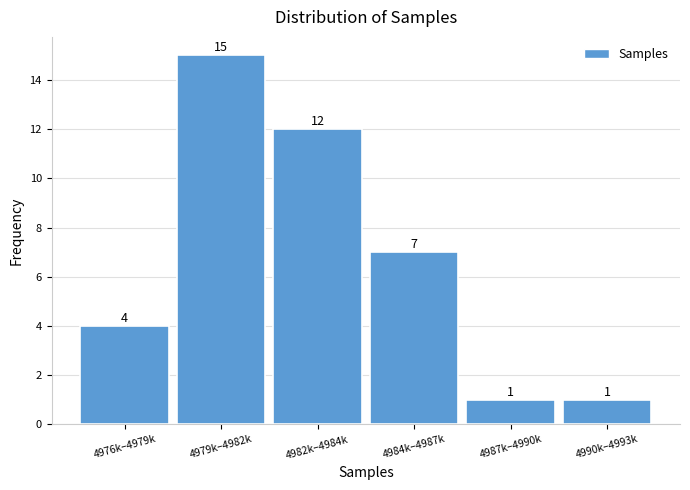

Reading left to right, transcribe all the data shown in this chart.

4976k–4979k=4	4979k–4982k=15	4982k–4984k=12	4984k–4987k=7	4987k–4990k=1	4990k–4993k=1